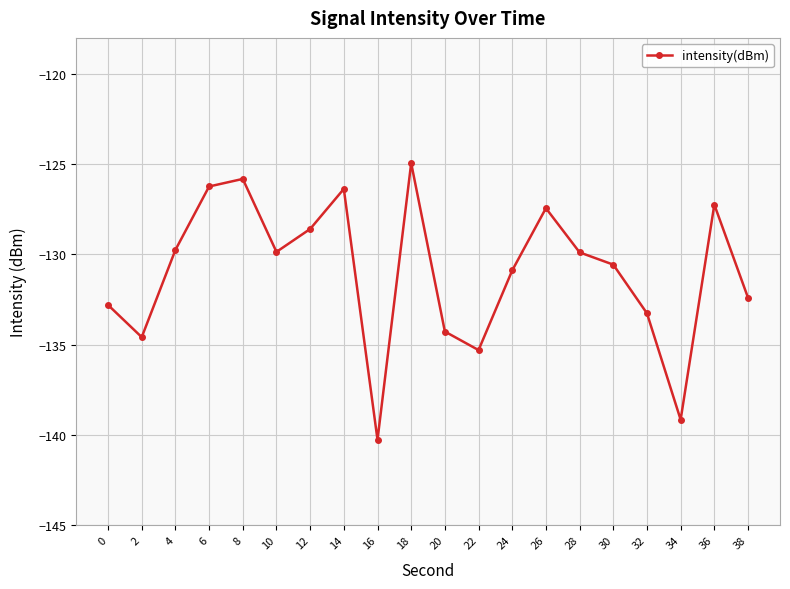

What is the change in value from 4 to 32?

-3.5